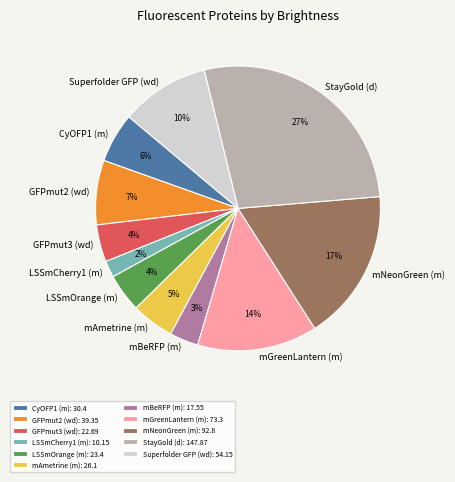

How many slices are in this pie chart?

11